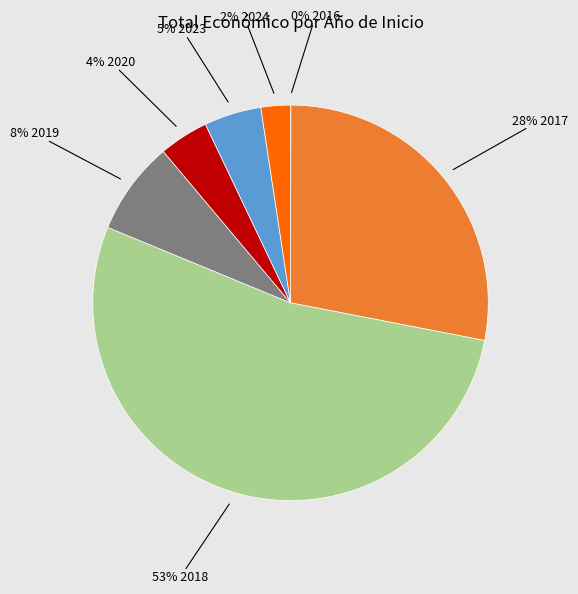

Is there a majority slice in this chart?

Yes